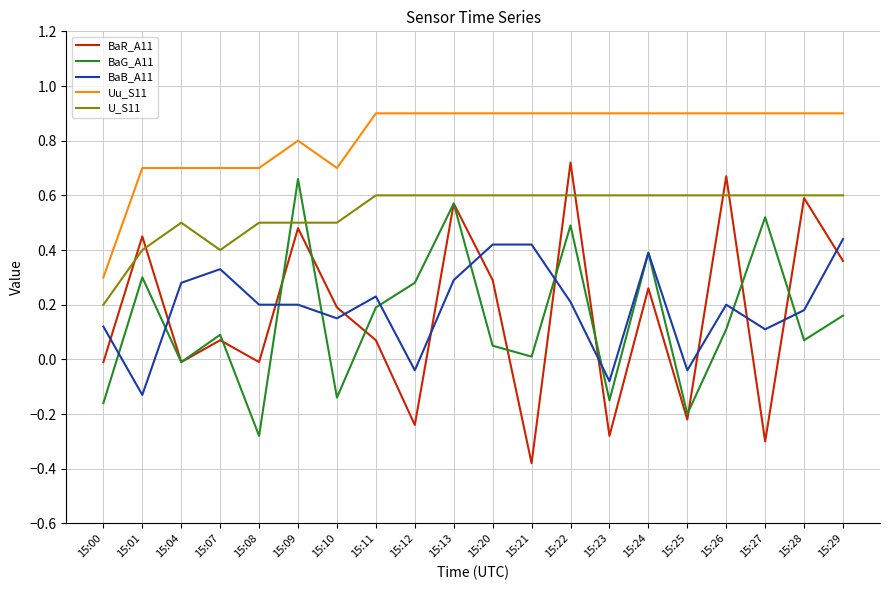

Between which two adjacent categories do BaG_A11 and U_S11 first intersect?

15:08 and 15:09